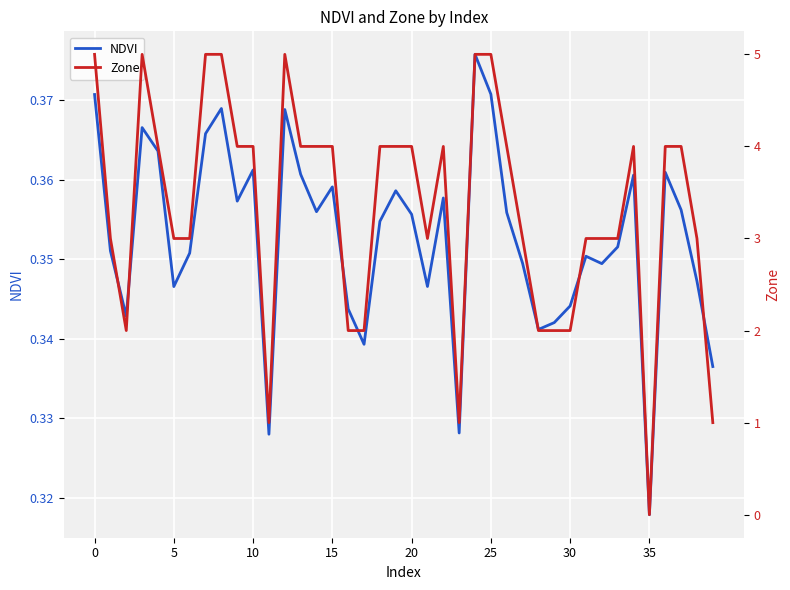

True or false: NDVI has a value of 0.5 at 5.

False